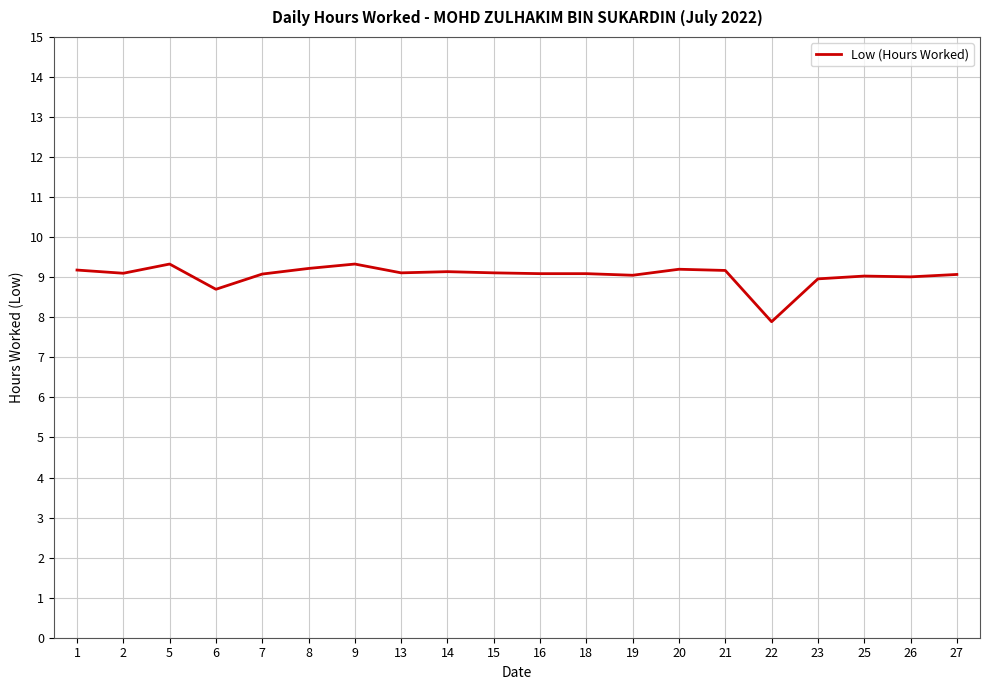

What is the difference between the maximum and minimum values?

1.4